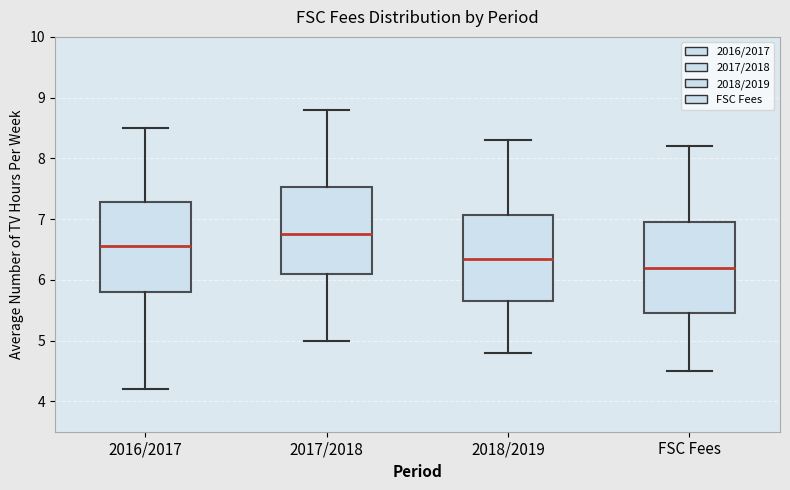

Where is the upper edge of the box for 2018/2019 on the y-axis? The values are not printed on the chart, so give them approximately, as read against the axis.

7.1